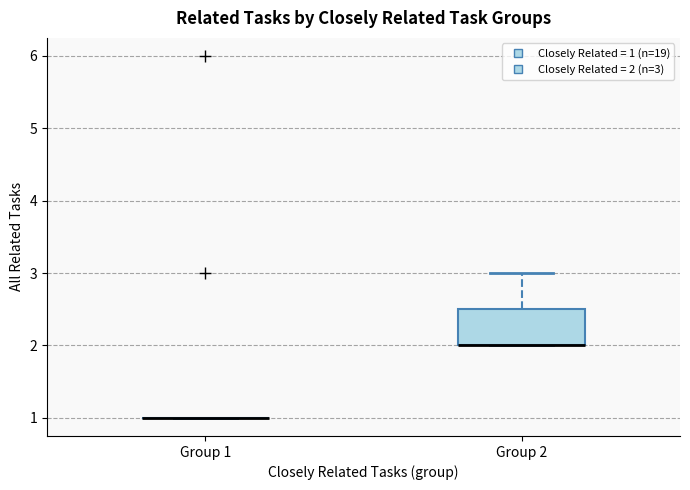

Reading left to right, transcribe this box plot: for each box, give where its median line is, the range the box spans, and where its two whiskers end, as read against the y-axis. The values are not printed on the chart, so give them approximately, as read against the axis.

Group 1: box collapsed to a line at 1.0, whiskers 1.0 to 1.0
Group 2: median 2.0 (drawn on the box's lower edge), box 2.0 to 2.5, whiskers 2.0 to 3.0